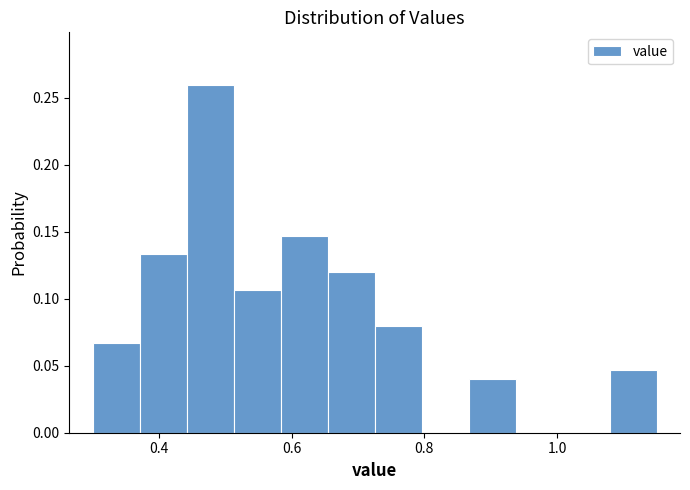

Around what value on the x-axis is the tallest bar? Give the approximate position of its centre, as read against the axis.

0.48